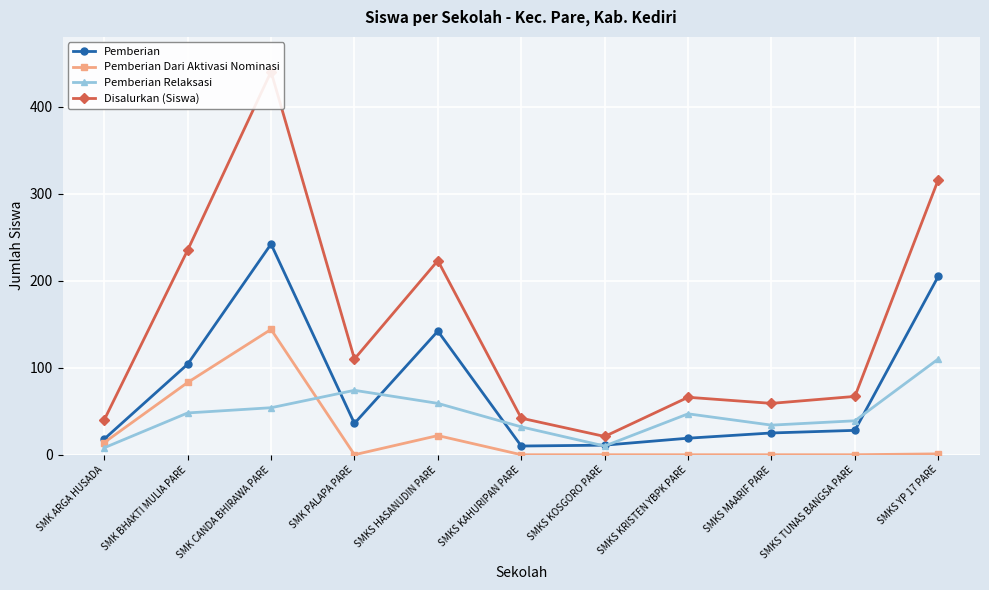

Is it true that Pemberian Relaksasi equals 17 at SMKS KOSGORO PARE?

False